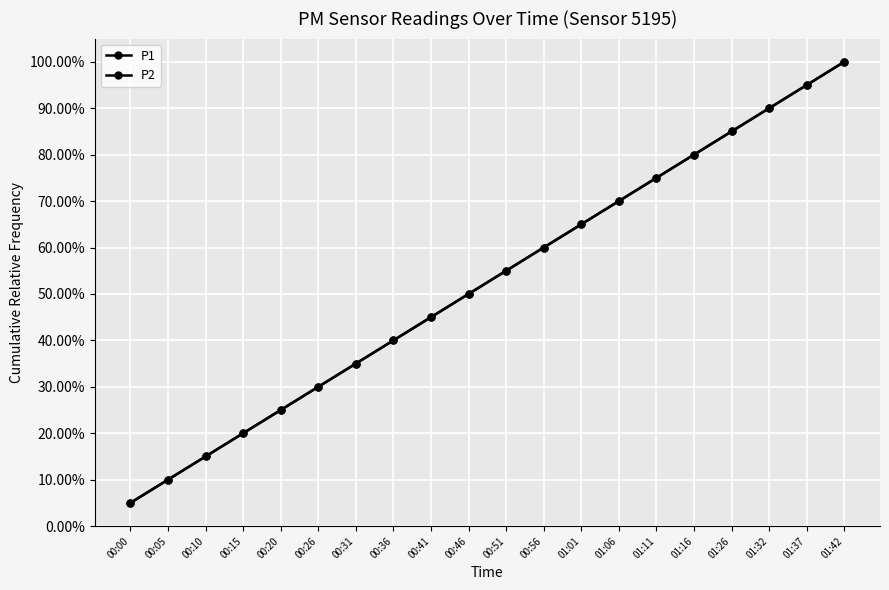

The P1 series shows 35.0 at 00:31. True or false?

True